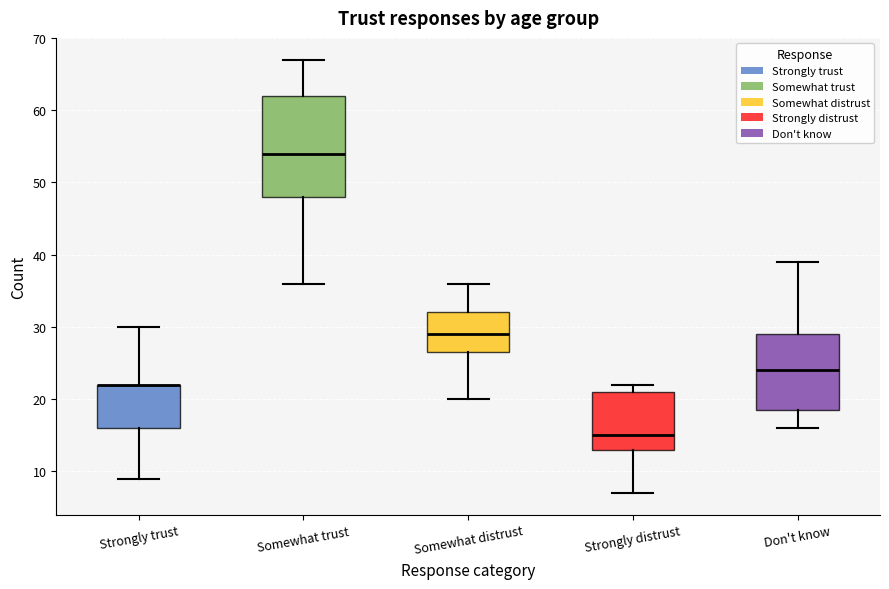

Reading left to right, read every box against the y-axis: the position of its median line, the range the box covers, and the ends of its whiskers. The values are not printed on the chart, so give them approximately, as read against the axis.

Strongly trust: median 22 (drawn on the box's upper edge), box 16 to 22, whiskers 9 to 30
Somewhat trust: median 54, box 48 to 62, whiskers 36 to 67
Somewhat distrust: median 29, box 27 to 32, whiskers 20 to 36
Strongly distrust: median 15, box 13 to 21, whiskers 7 to 22
Don't know: median 24, box 19 to 29, whiskers 16 to 39